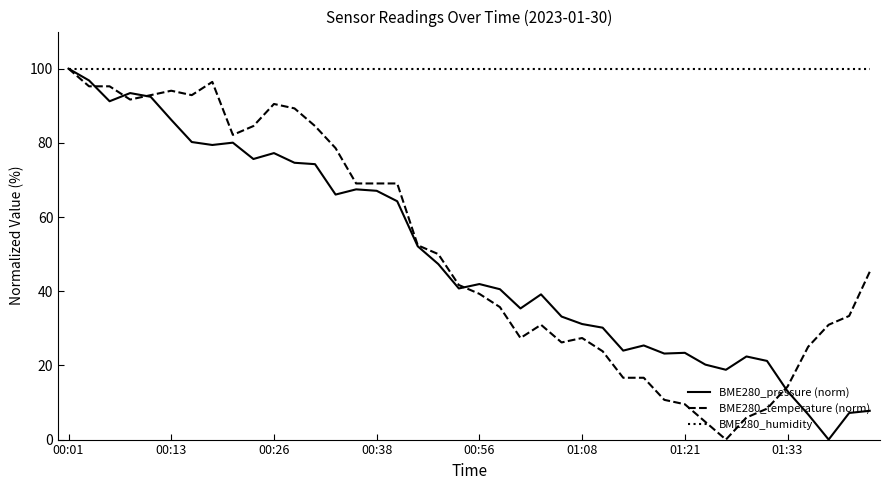

Which series has the largest total across all categories?

BME280_humidity